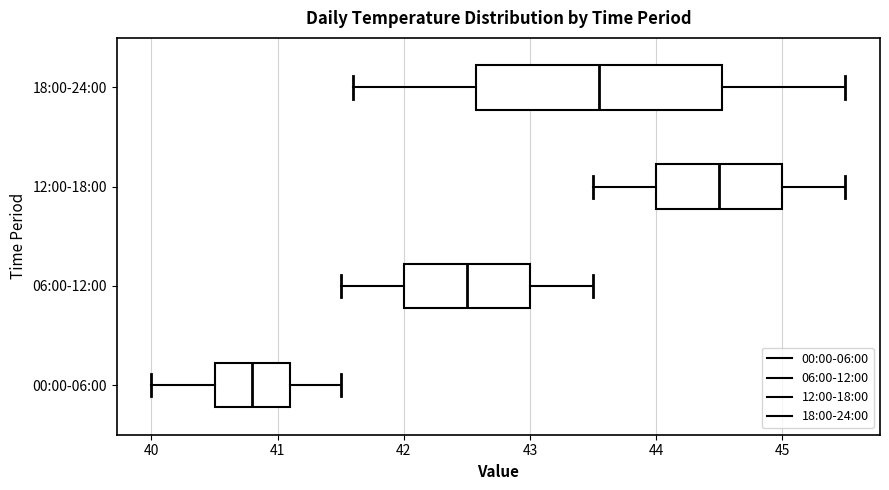

Reading bottom to top, transcribe this box plot: for each box, give where its median line is, the range the box spans, and where its two whiskers end, as read against the x-axis. The values are not printed on the chart, so give them approximately, as read against the axis.

00:00-06:00: median 40.8, box 40.5 to 41.1, whiskers 40.0 to 41.5
06:00-12:00: median 42.5, box 42.0 to 43.0, whiskers 41.5 to 43.5
12:00-18:00: median 44.5, box 44.0 to 45.0, whiskers 43.5 to 45.5
18:00-24:00: median 43.6, box 42.6 to 44.5, whiskers 41.6 to 45.5